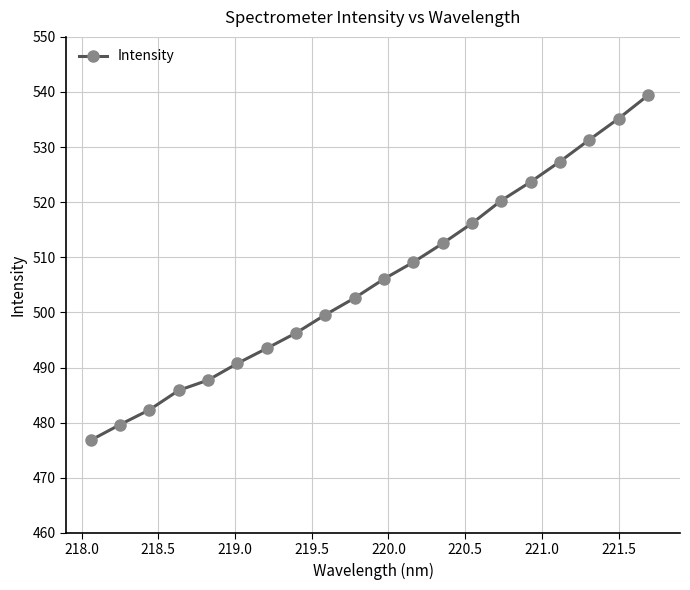

What is the sum of all values?

10116.1